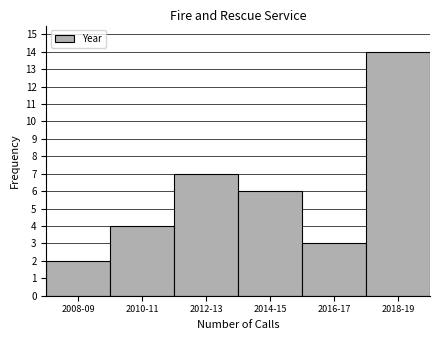

Reading right to left, list all the values displayed in this chart.

2018-19=14	2016-17=3	2014-15=6	2012-13=7	2010-11=4	2008-09=2